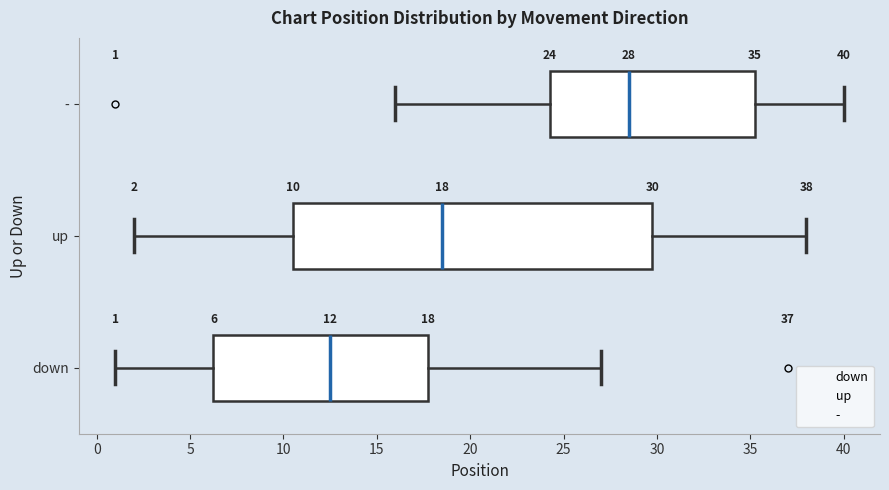

Which box is the widest, from its left edge to its right edge?

up